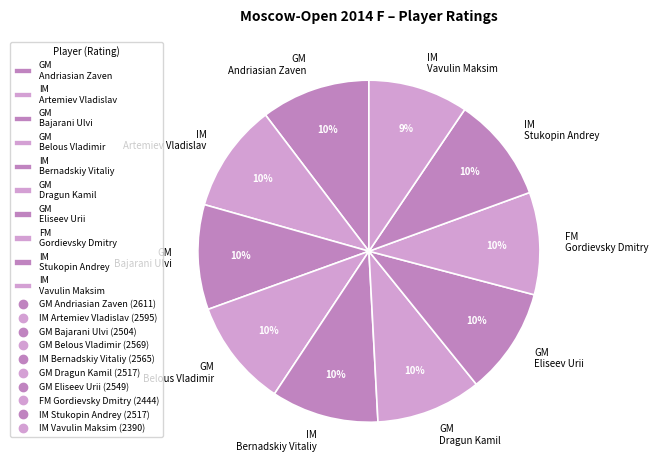

To the nearest percent, what is the average slice percentage?

10%